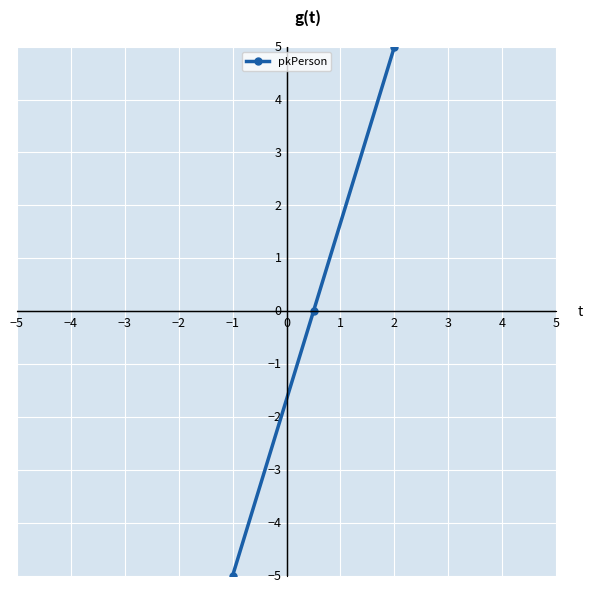

What is the greatest value displayed?

5